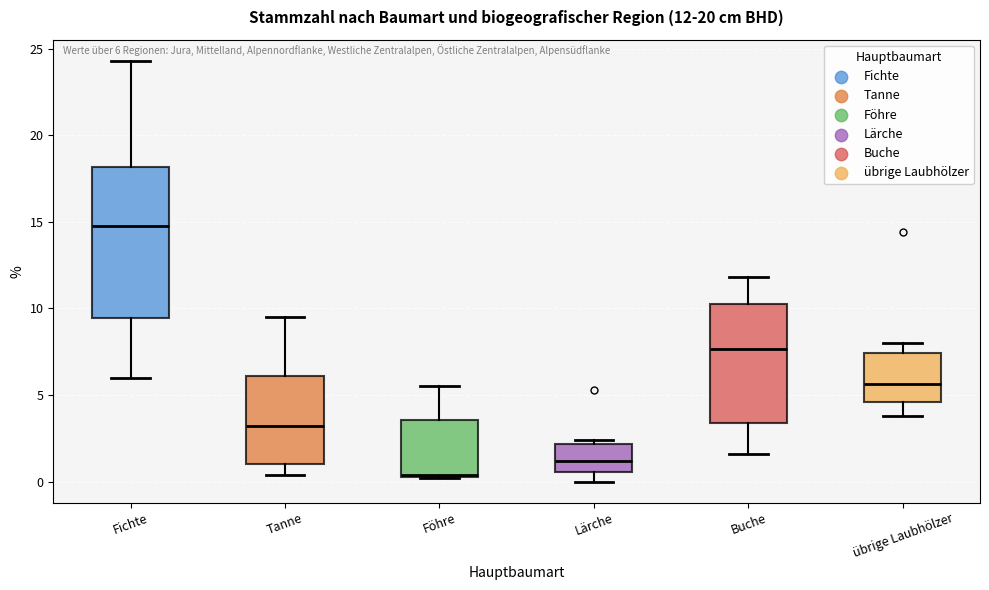

Comparing the boxes themselves (not the whiskers), which one is the tallest?

Fichte